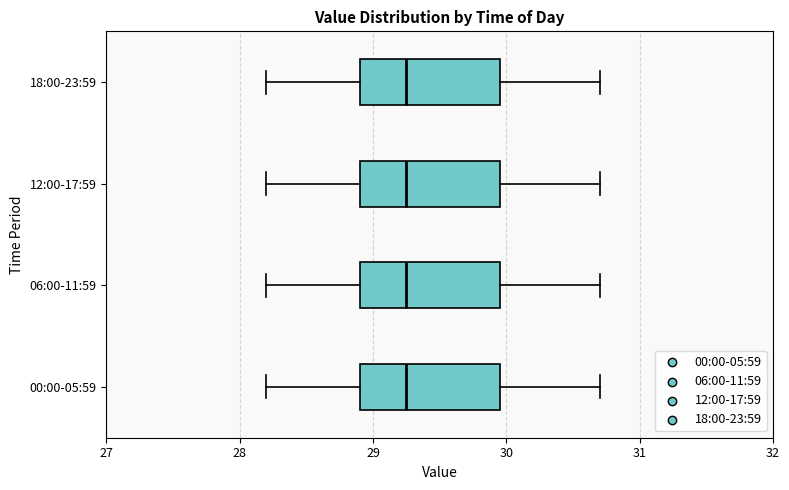

Reading bottom to top, transcribe this box plot: for each box, give where its median line is, the range the box spans, and where its two whiskers end, as read against the x-axis. The values are not printed on the chart, so give them approximately, as read against the axis.

00:00-05:59: median 29.3, box 28.9 to 30.0, whiskers 28.2 to 30.7
06:00-11:59: median 29.3, box 28.9 to 30.0, whiskers 28.2 to 30.7
12:00-17:59: median 29.3, box 28.9 to 30.0, whiskers 28.2 to 30.7
18:00-23:59: median 29.3, box 28.9 to 30.0, whiskers 28.2 to 30.7